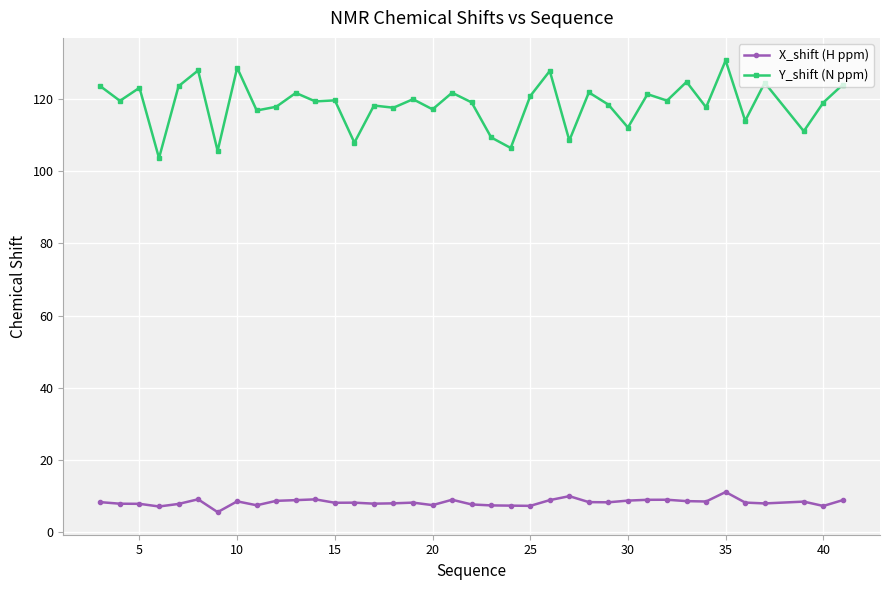

What is the lowest value of the Y_shift (N ppm) series?

103.6